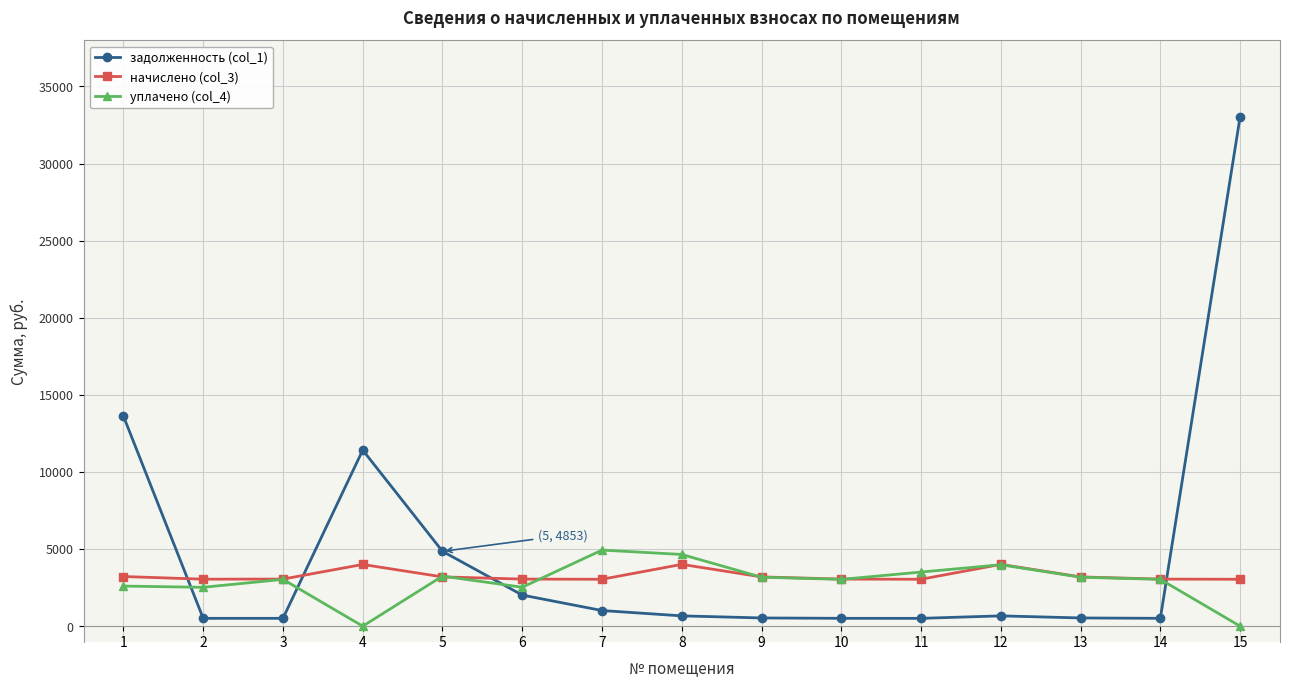

What is the sum of the задолженность (col_1) values at 1 and 11?

14127.3